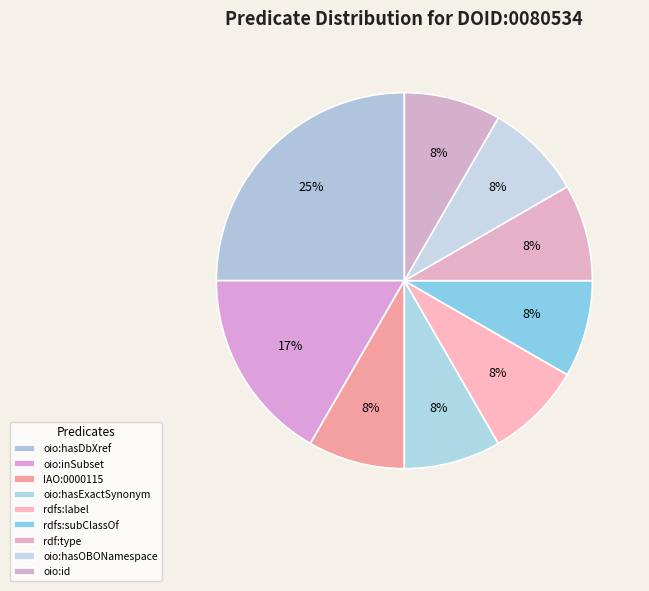

Count the number of slices in the pie.

9